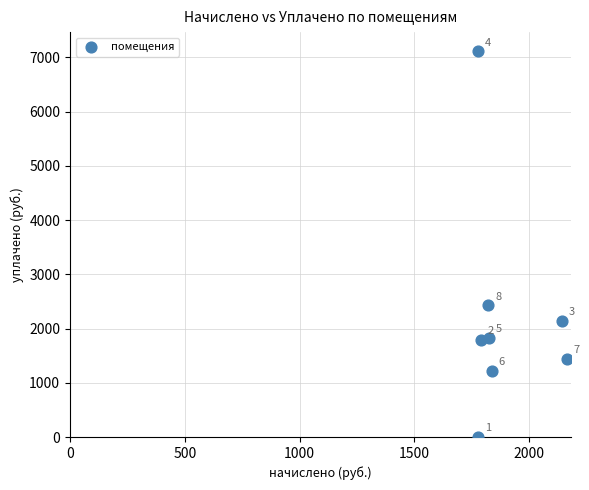

What is the average X value?

1891.7